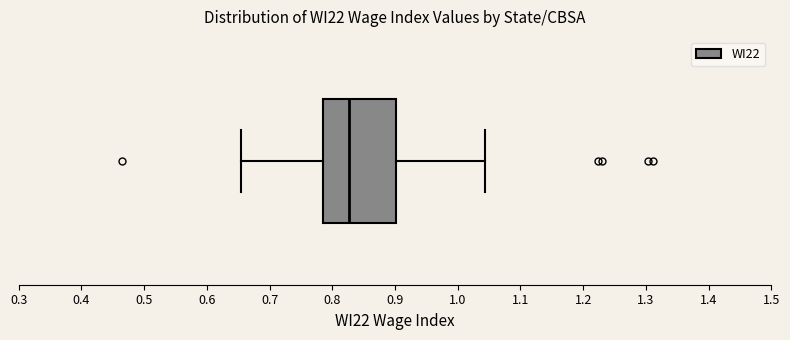

Read this box plot against the x-axis: the position of the median line, the range covered by the box, and the ends of both whiskers. The values are not printed on the chart, so give them approximately, as read against the axis.

median 0.83, box 0.78 to 0.90, whiskers 0.65 to 1.04